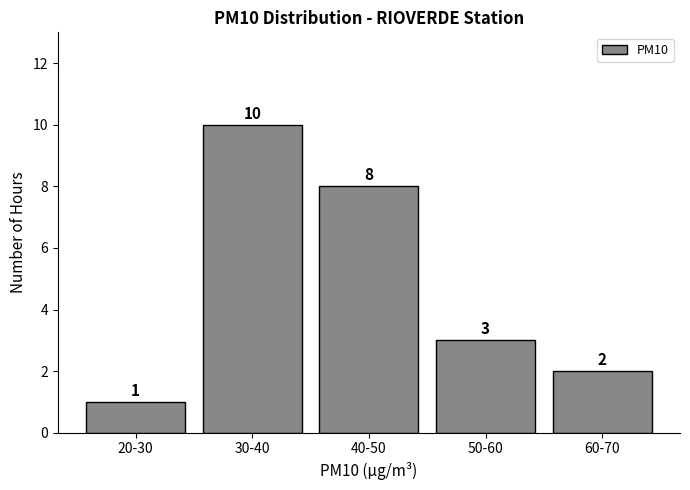

Reading right to left, extract all data points from this chart.

60-70=2	50-60=3	40-50=8	30-40=10	20-30=1